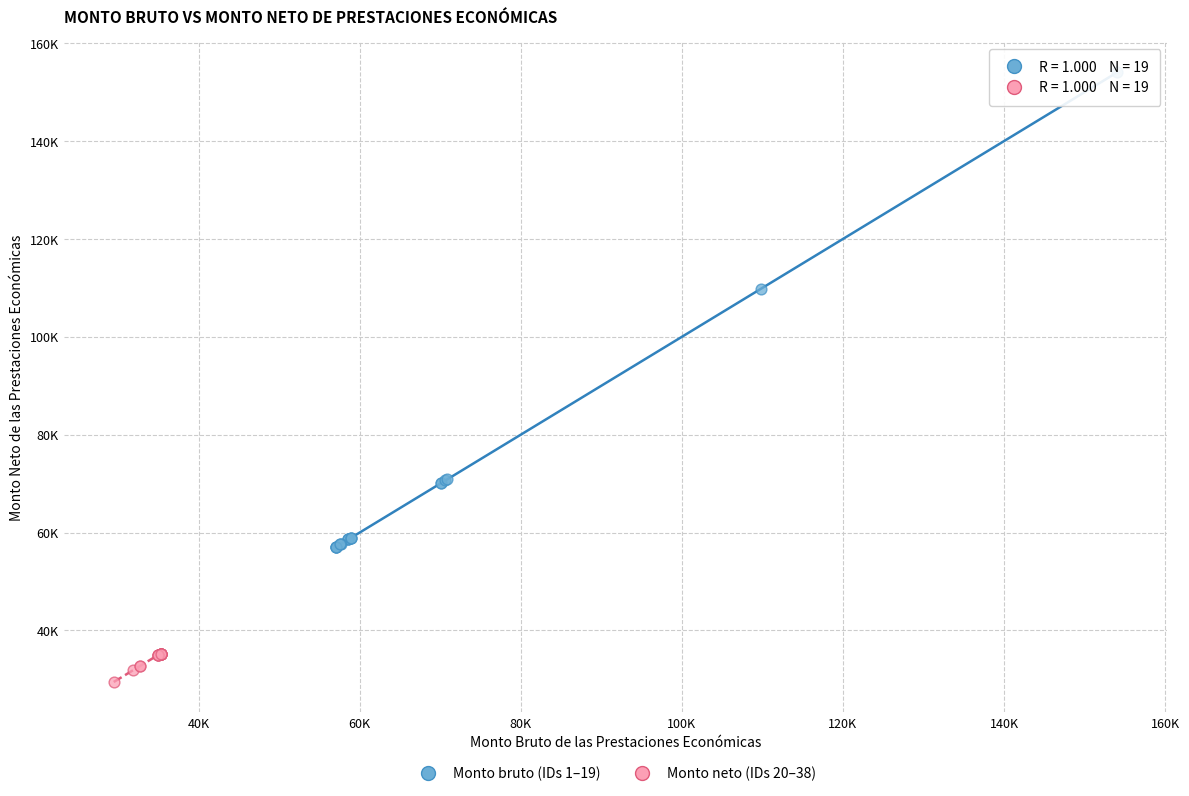

Which series has the widest spread of Y values?

Monto bruto (IDs 1–19)